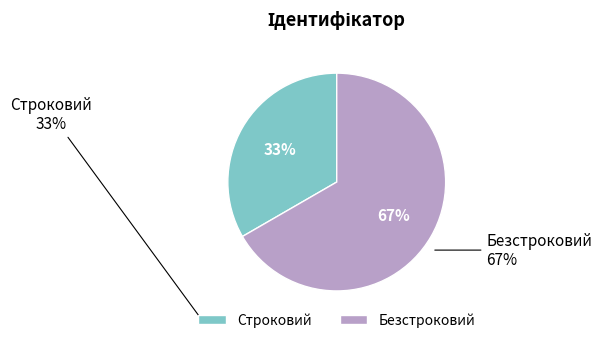

Rank the categories by value from highest to lowest.

Безстроковий, Строковий